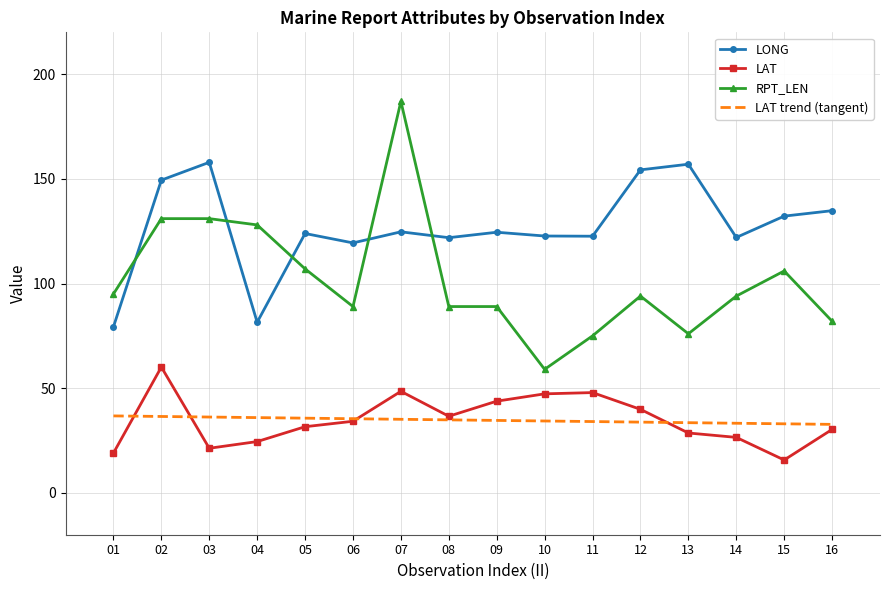

What is the difference between the highest and lowest values at 11?

88.5